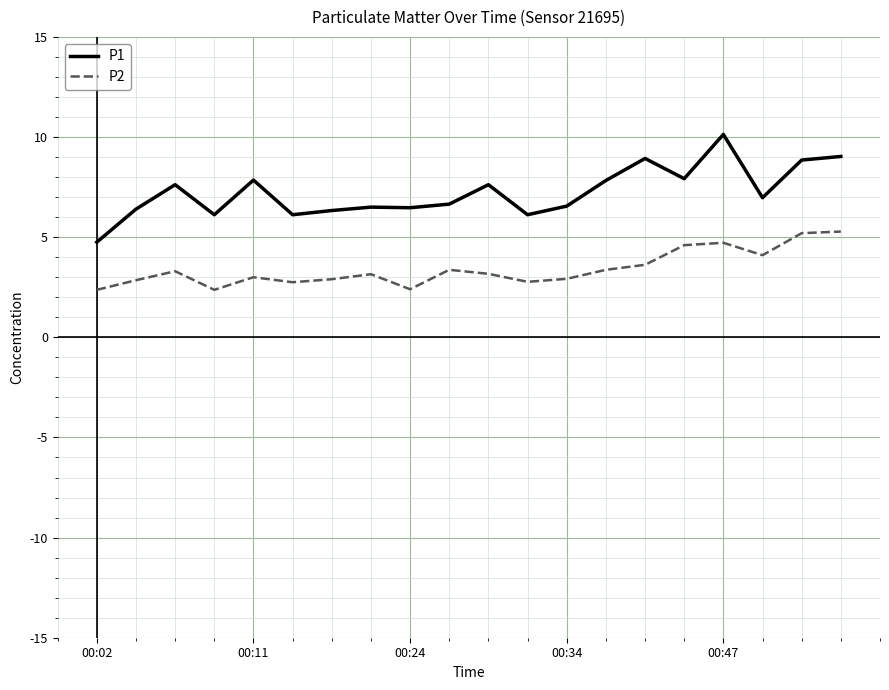

List the series in order of their overall mean, highest first.

P1, P2